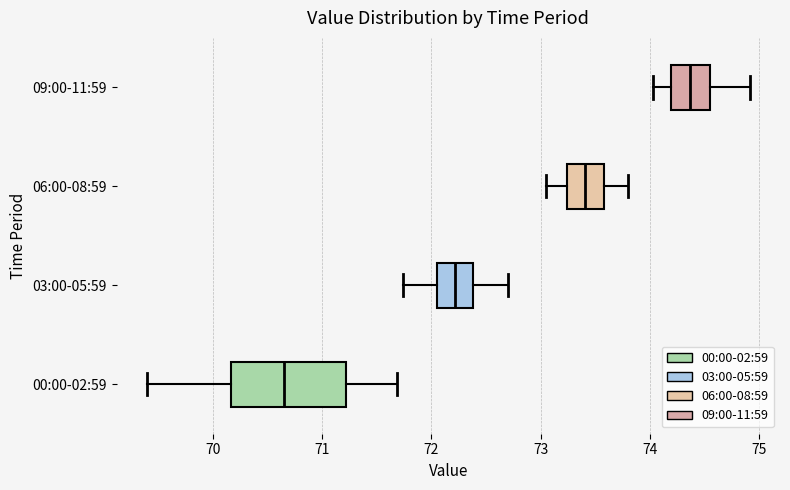

Which box is the widest, from its left edge to its right edge?

00:00-02:59